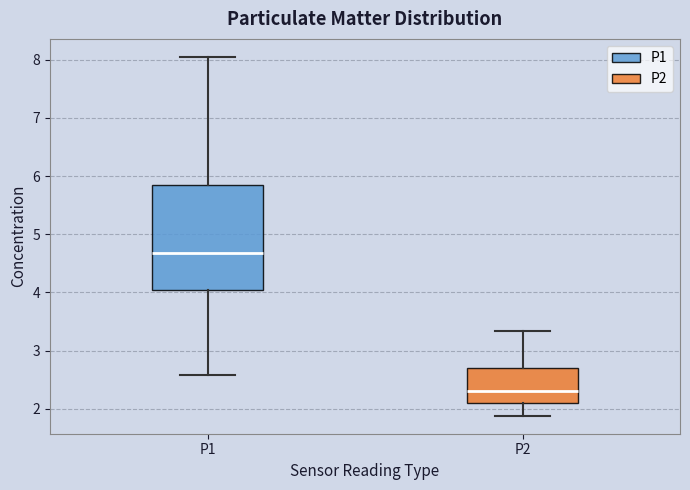

Which box has the highest median line?

P1